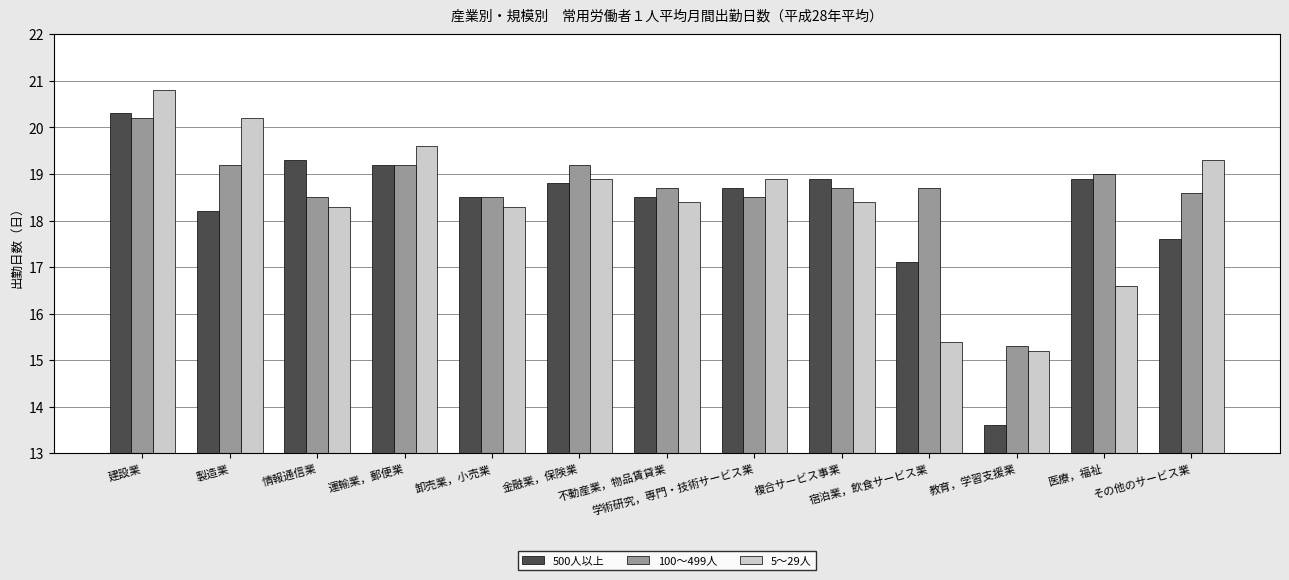

Which series has the largest total across all categories?

100～499人